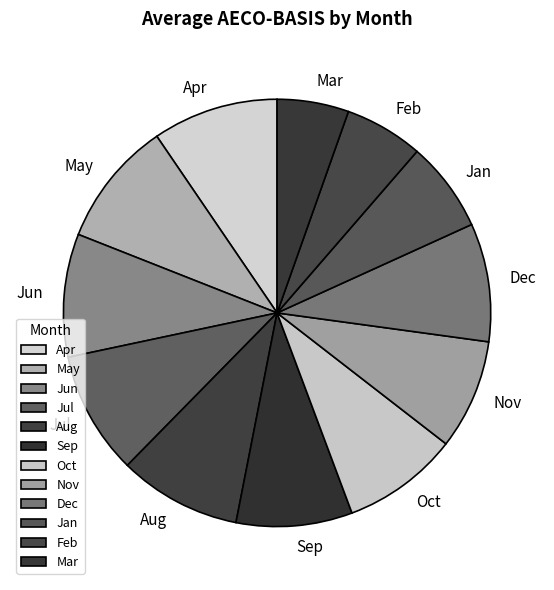

How many segments does this pie chart have?

12